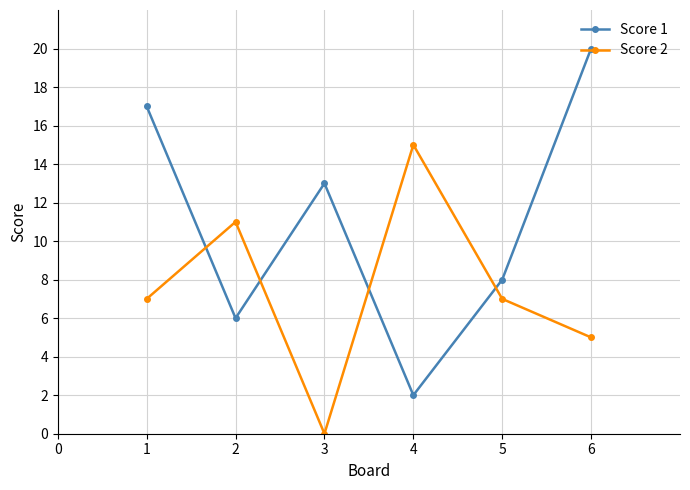

Rank the series by their maximum value, from highest to lowest.

Score 1, Score 2